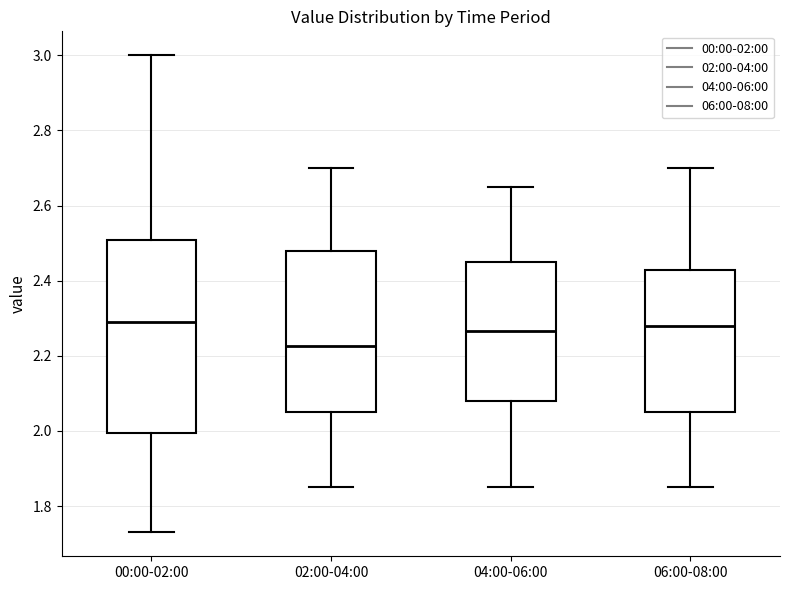

Which box's median line is the lowest?

02:00-04:00